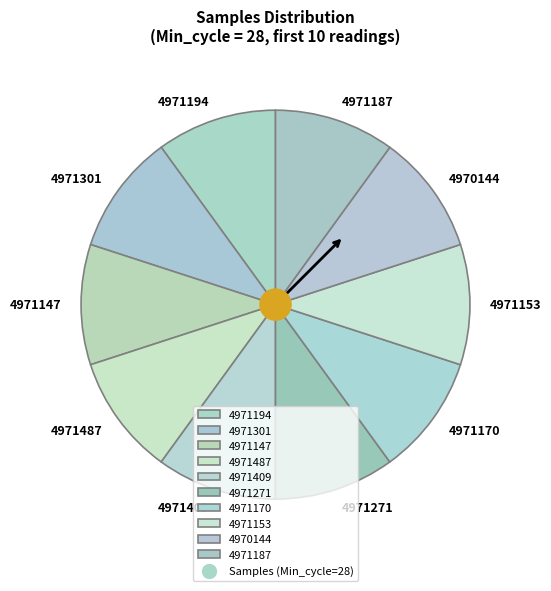

The 4971487 slice represents 18% of the pie. True or false?

False